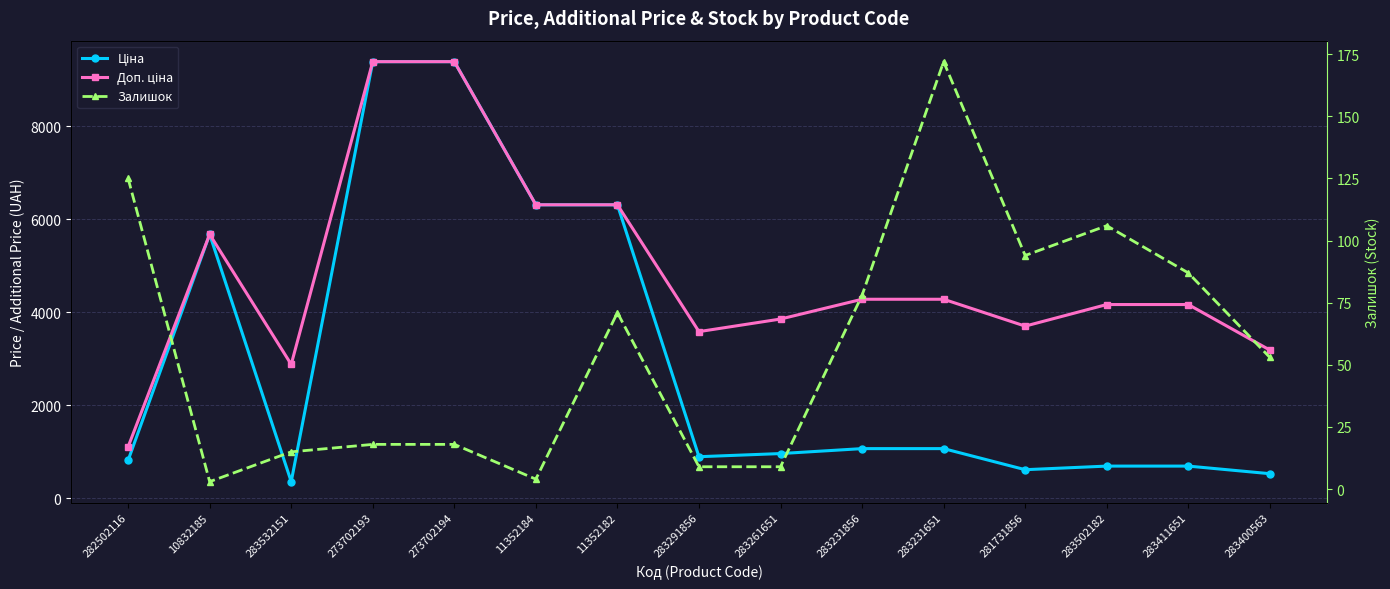

True or false: Залишок and Доп. ціна cross at least once.

False